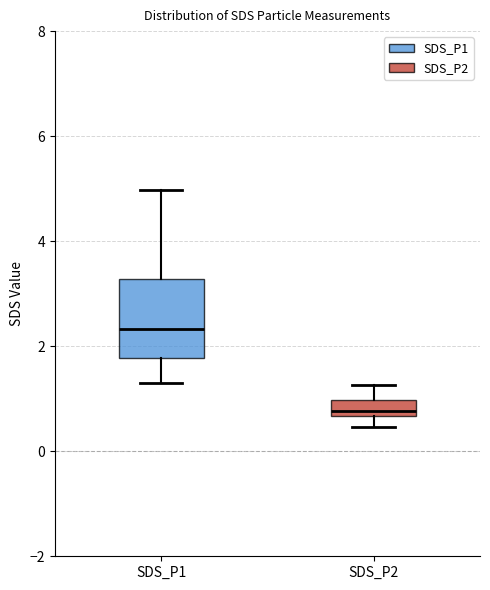

Reading left to right, read every box against the y-axis: the position of its median line, the range the box covers, and the ends of its whiskers. The values are not printed on the chart, so give them approximately, as read against the axis.

SDS_P1: median 2.4, box 1.8 to 3.2, whiskers 1.4 to 5.0
SDS_P2: median 0.8, box 0.6 to 1.0, whiskers 0.4 to 1.2